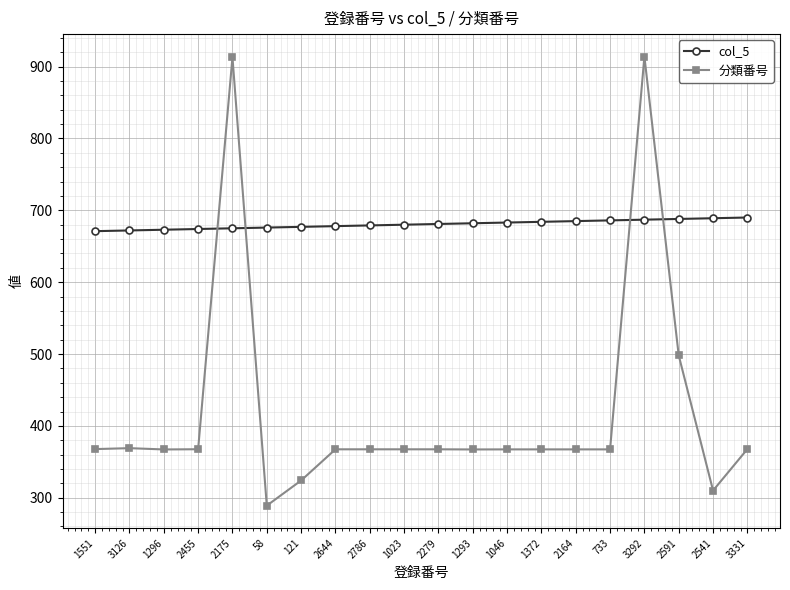

How many data points does each series have?

20